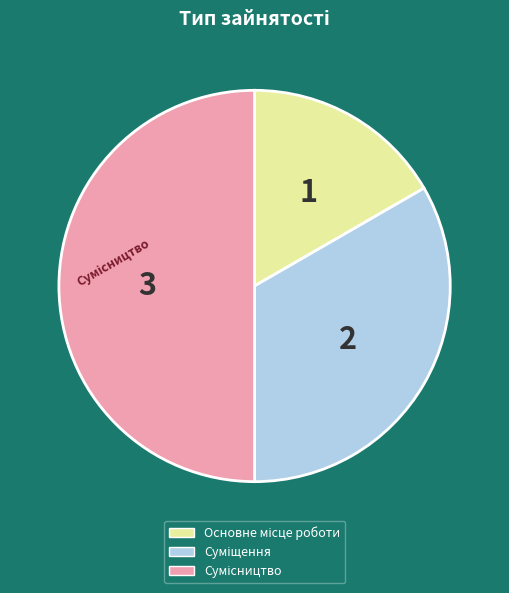

How many segments does this pie chart have?

3